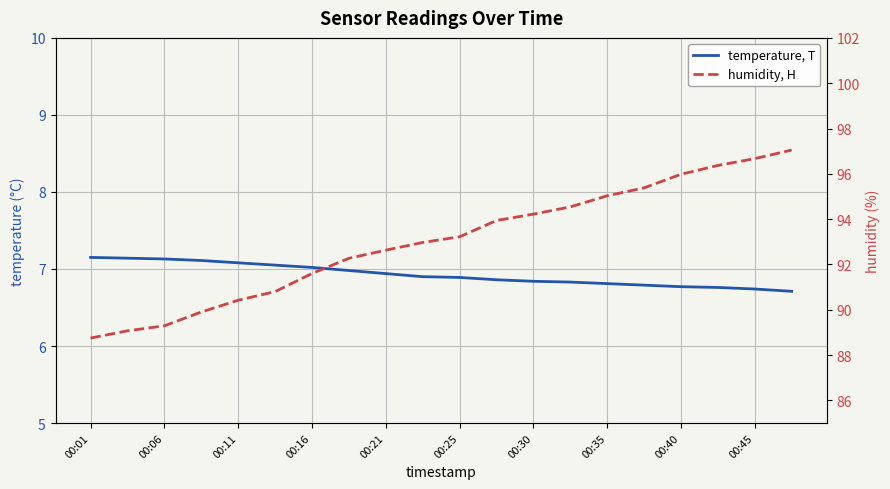

True or false: humidity, H has a value of 95.4 at 15.

True